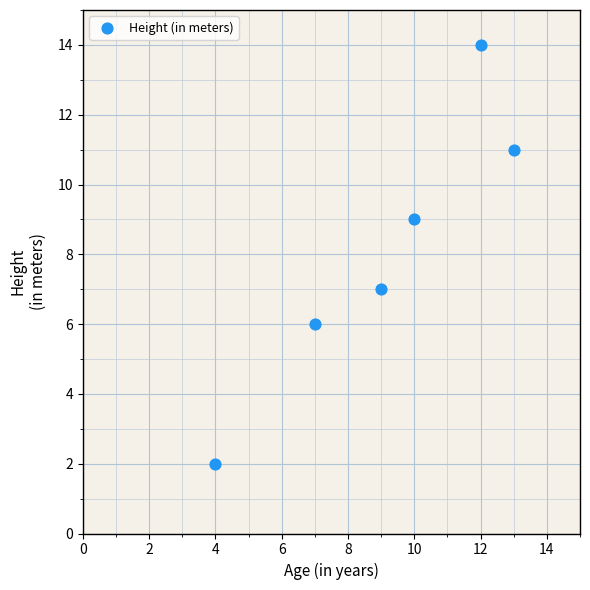

What is the range of X values (max minus min)?

9